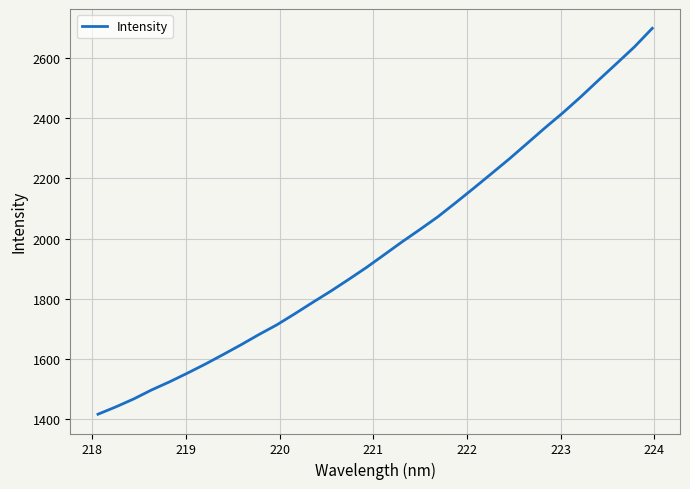

What is the difference between the maximum and minimum values?

1280.9